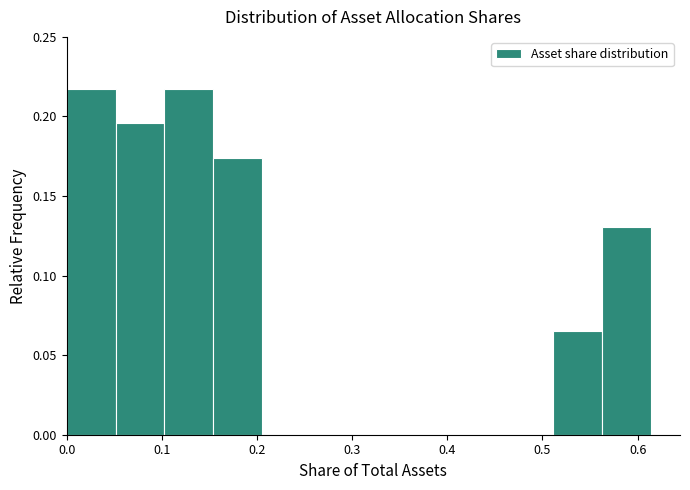

How tall is the bar that spans 0.56 to 0.61 on the x-axis? Neither the bar edges nor the heights are printed on the chart, so give them approximately, as read against the axes.

0.130